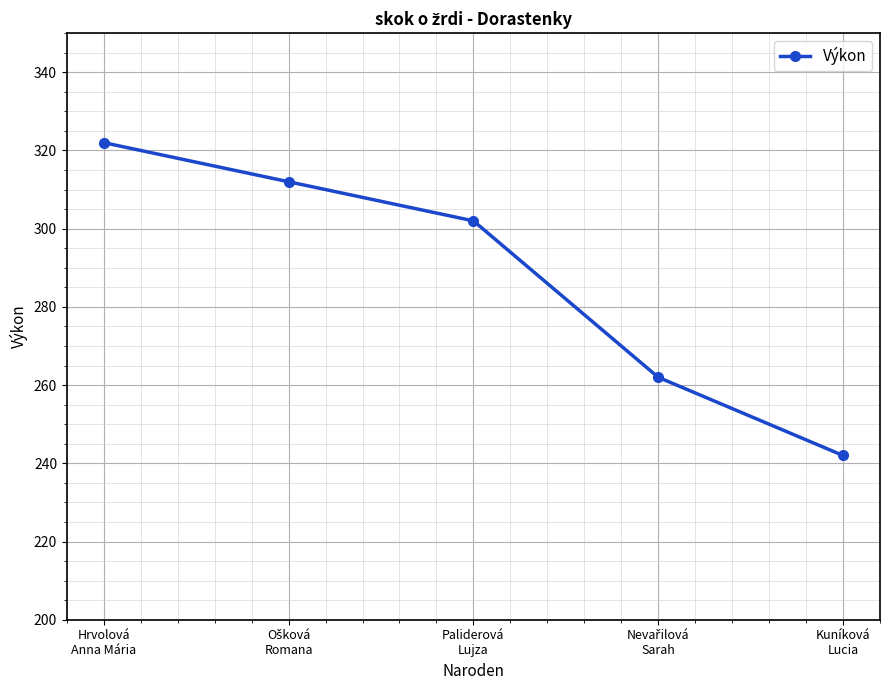

What is the value of the 3rd point from the left?

302